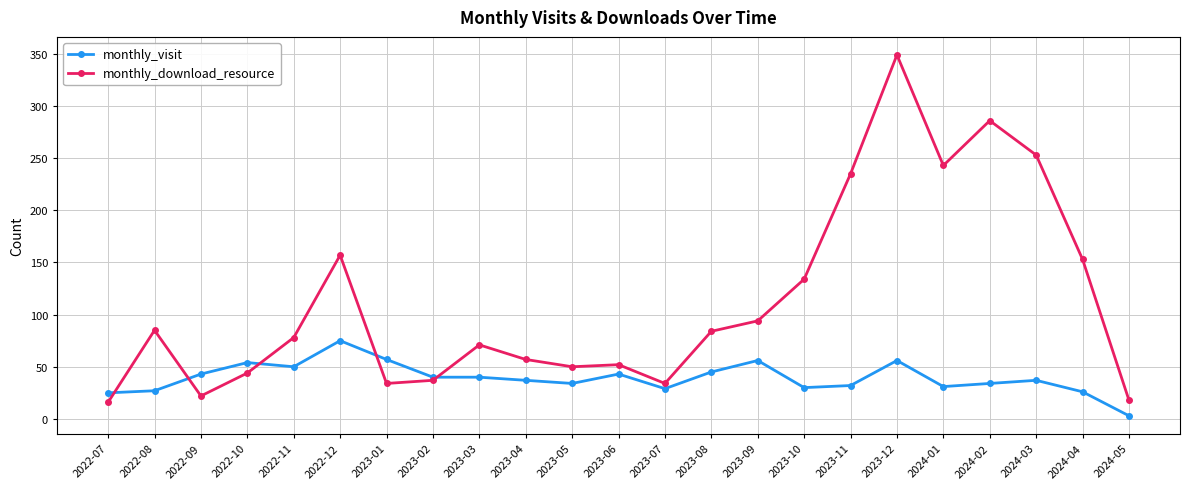

What is the label of the 15th point from the left?

2023-09